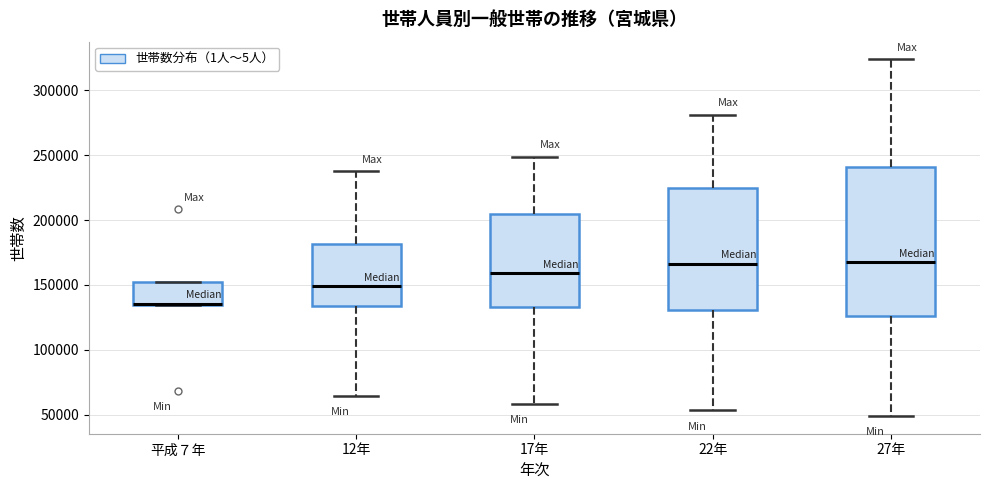

Reading left to right, read every box against the y-axis: the position of its median line, the range the box covers, and the ends of its whiskers. The values are not printed on the chart, so give them approximately, as read against the axis.

平成７年: median 135000 (drawn on the box's lower edge), box 135000 to 150000, whiskers 135000 to 150000
12年: median 150000, box 135000 to 180000, whiskers 65000 to 240000
17年: median 160000, box 135000 to 205000, whiskers 60000 to 250000
22年: median 165000, box 130000 to 225000, whiskers 55000 to 280000
27年: median 165000, box 125000 to 240000, whiskers 50000 to 325000